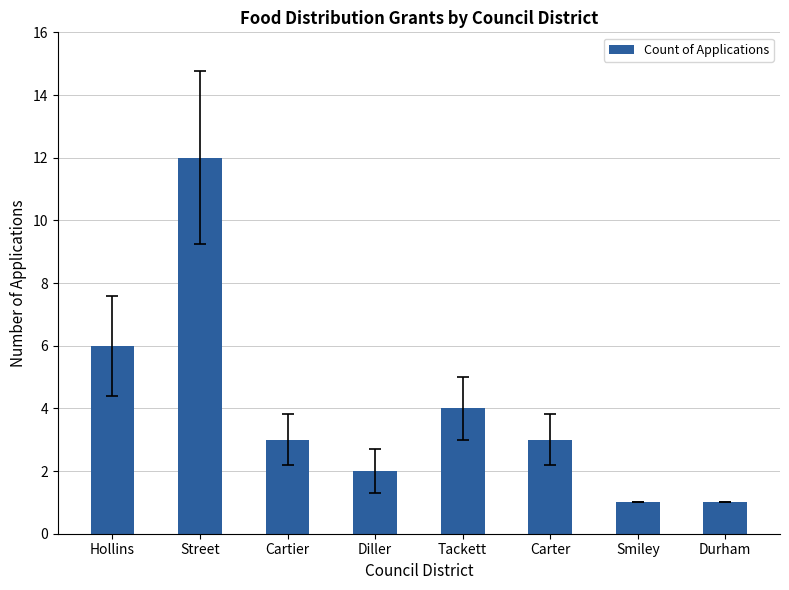

What is the change in value from Diller to Durham?

-1